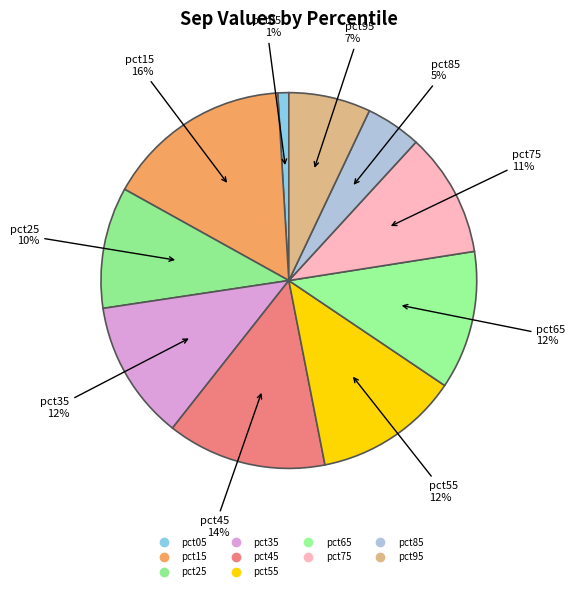

What is the largest slice in the pie chart?

pct15